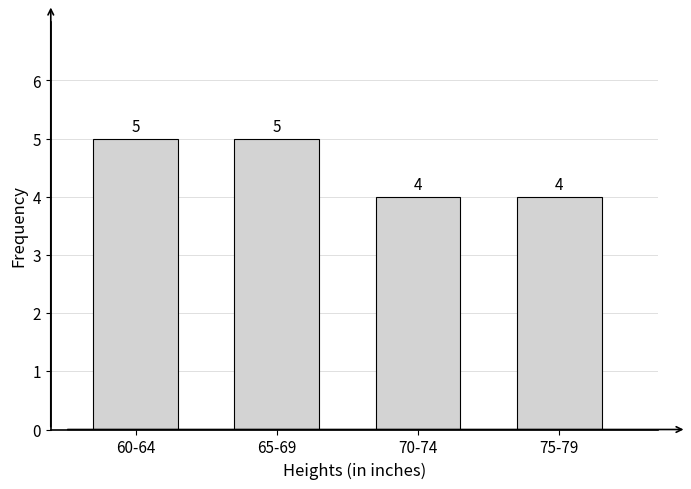

Reading left to right, what are all the values shown in this chart?

60-64=5	65-69=5	70-74=4	75-79=4